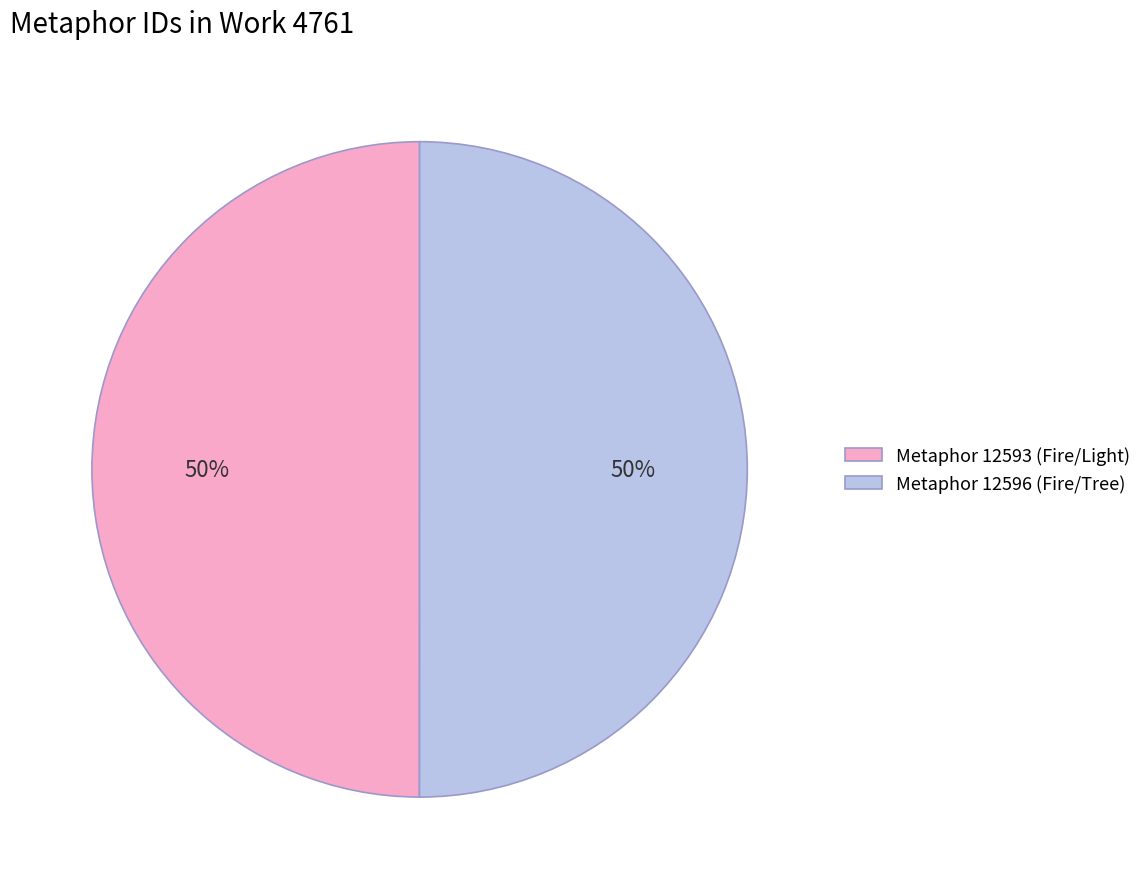

To the nearest percent, what is the combined percentage of Metaphor 12593 (Fire/Light) and Metaphor 12596 (Fire/Tree)?

100%